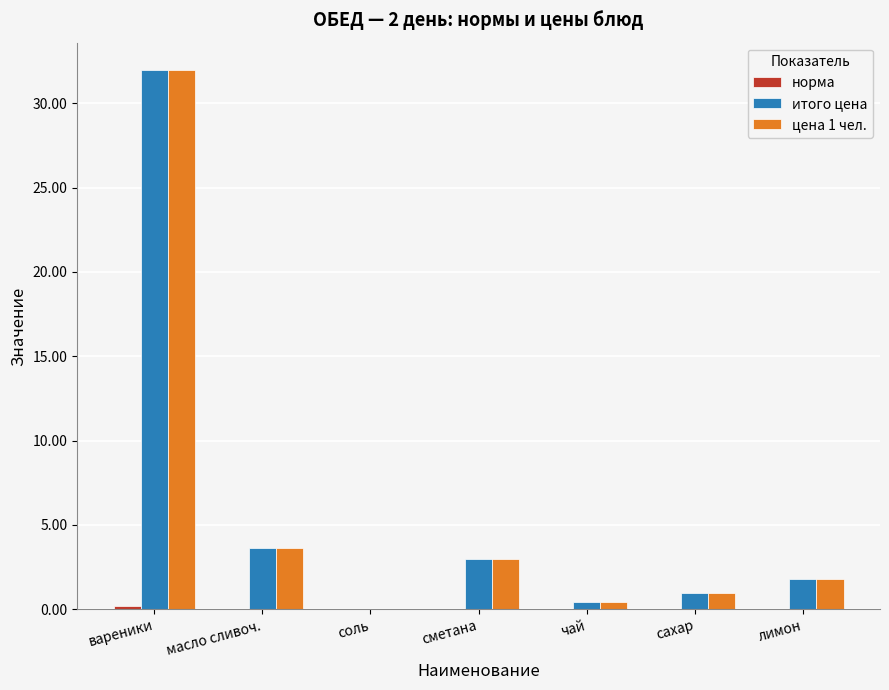

The value of цена 1 чел. at соль is 0.0. True or false?

True